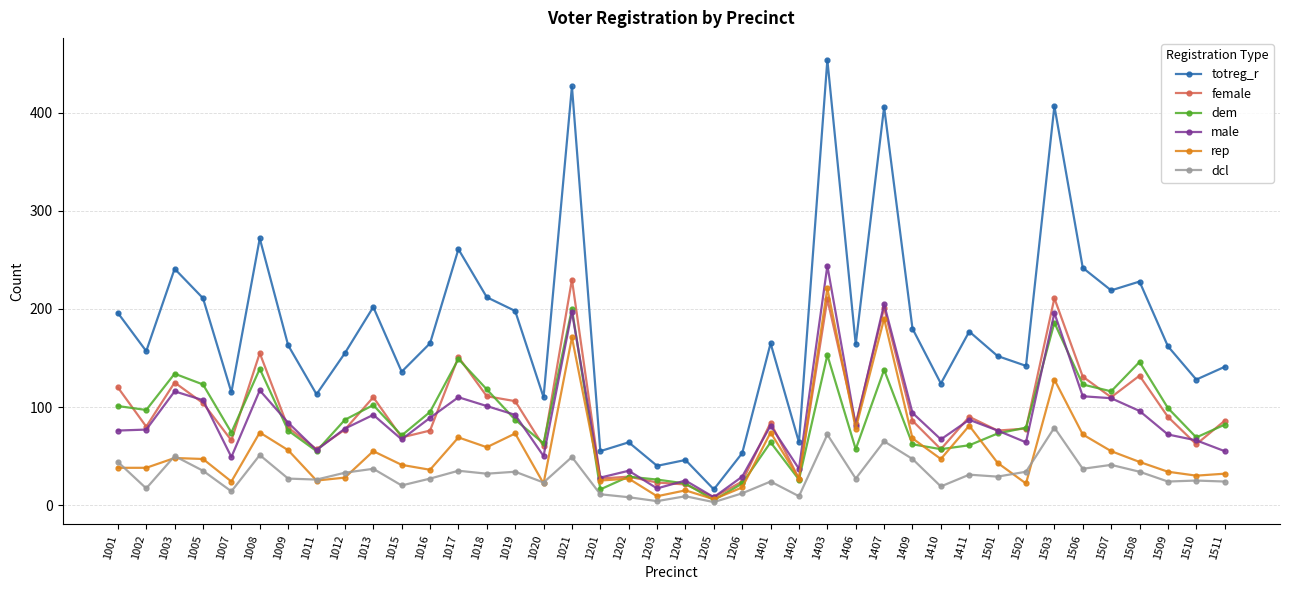

At 1503, list the series in order from smallest to largest.

dcl, rep, dem, male, female, totreg_r